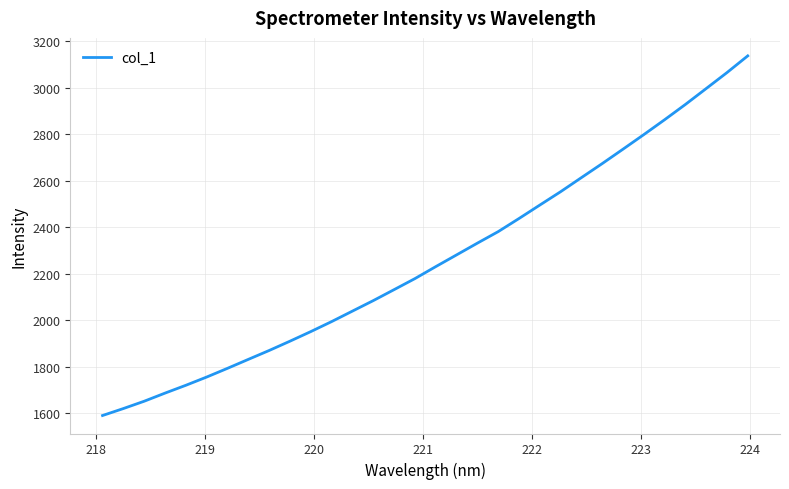

What is the maximum value shown in the chart?

3137.5